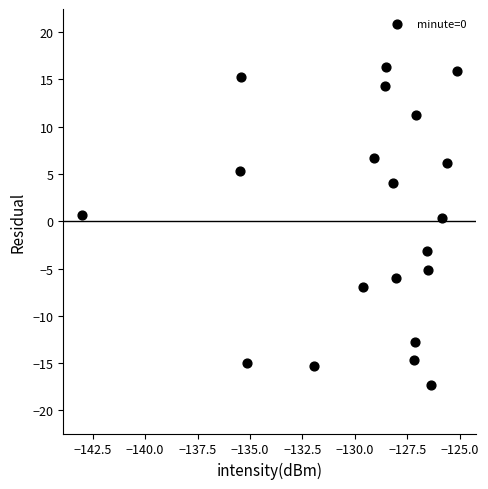

What is the range of X values (max minus min)?

17.9